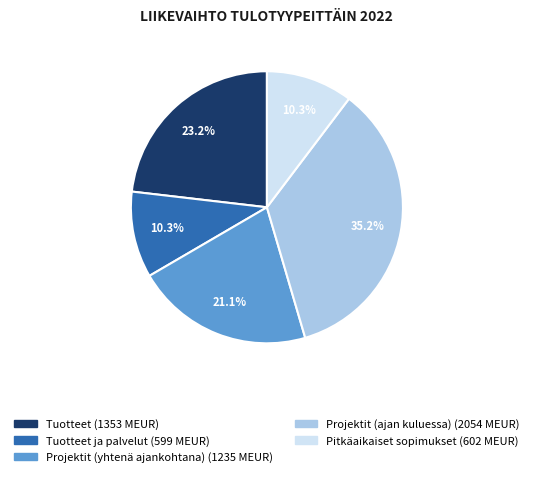

How many slices are in this pie chart?

5